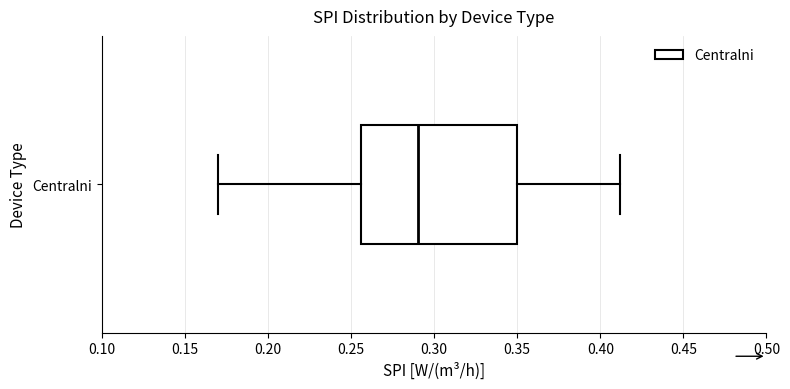

Read this box plot against the x-axis: the position of the median line, the range covered by the box, and the ends of both whiskers. The values are not printed on the chart, so give them approximately, as read against the axis.

median 0.290, box 0.255 to 0.350, whiskers 0.170 to 0.410